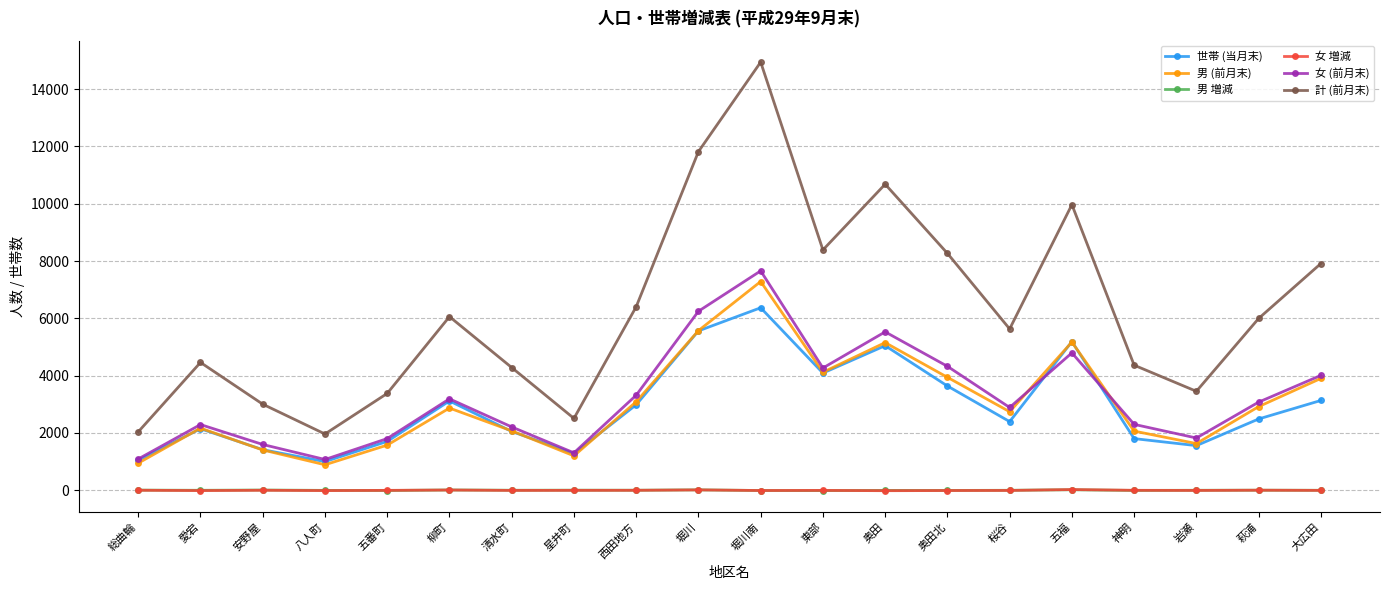

At which label does 計 (前月末) first exceed 5995?

柳町